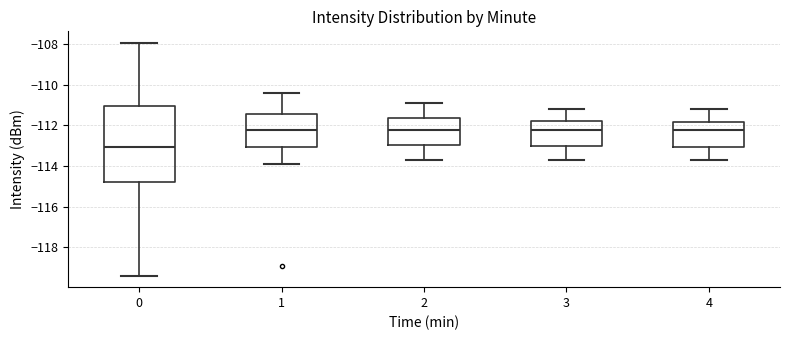

Which box's median line is the lowest?

0